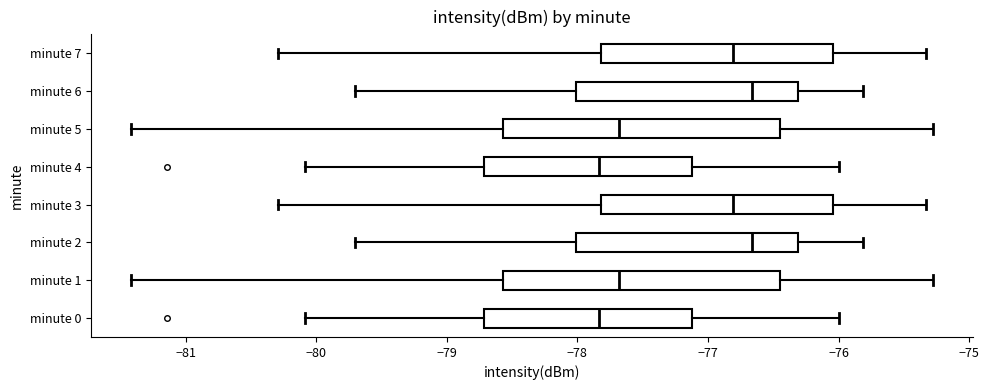

Reading bottom to top, read every box against the x-axis: the position of its median line, the range the box covers, and the ends of its whiskers. The values are not printed on the chart, so give them approximately, as read against the axis.

minute 0: median -77.8, box -78.7 to -77.1, whiskers -80.1 to -76.0
minute 1: median -77.7, box -78.6 to -76.4, whiskers -81.4 to -75.3
minute 2: median -76.7, box -78.0 to -76.3, whiskers -79.7 to -75.8
minute 3: median -76.8, box -77.8 to -76.0, whiskers -80.3 to -75.3
minute 4: median -77.8, box -78.7 to -77.1, whiskers -80.1 to -76.0
minute 5: median -77.7, box -78.6 to -76.4, whiskers -81.4 to -75.3
minute 6: median -76.7, box -78.0 to -76.3, whiskers -79.7 to -75.8
minute 7: median -76.8, box -77.8 to -76.0, whiskers -80.3 to -75.3